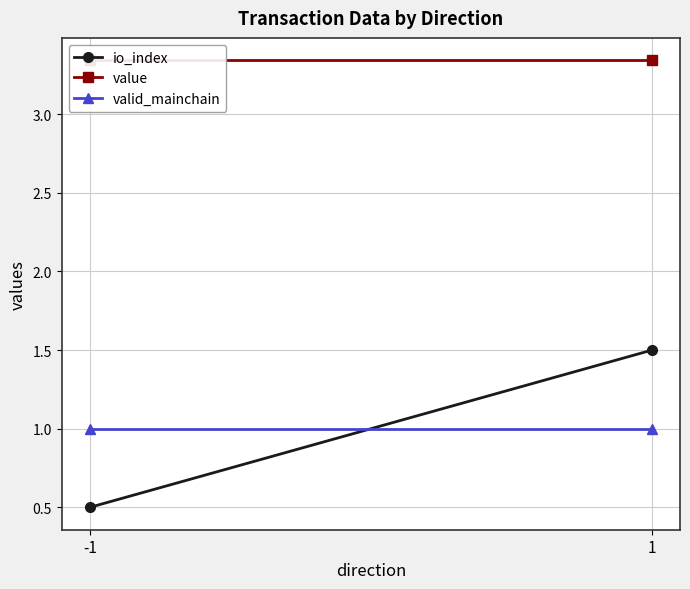

Which has a higher value, 1 or -1?

1